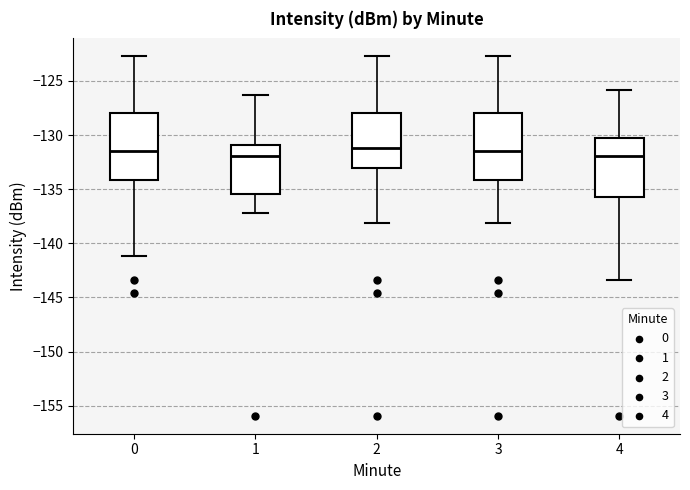

Where does the upper whisker of the box at x = 3 end on the y-axis? The values are not printed on the chart, so give them approximately, as read against the axis.

-122.5